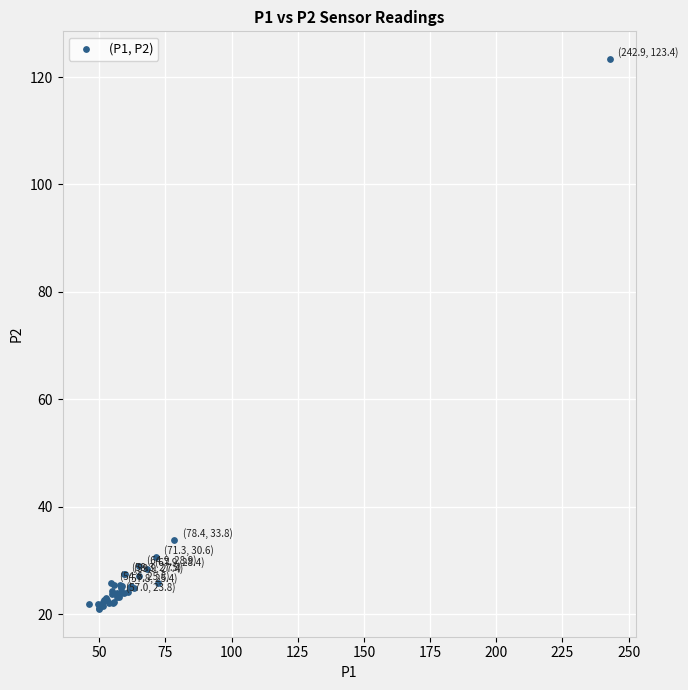

What Y value in the scatter plot is closest to 72?

33.8